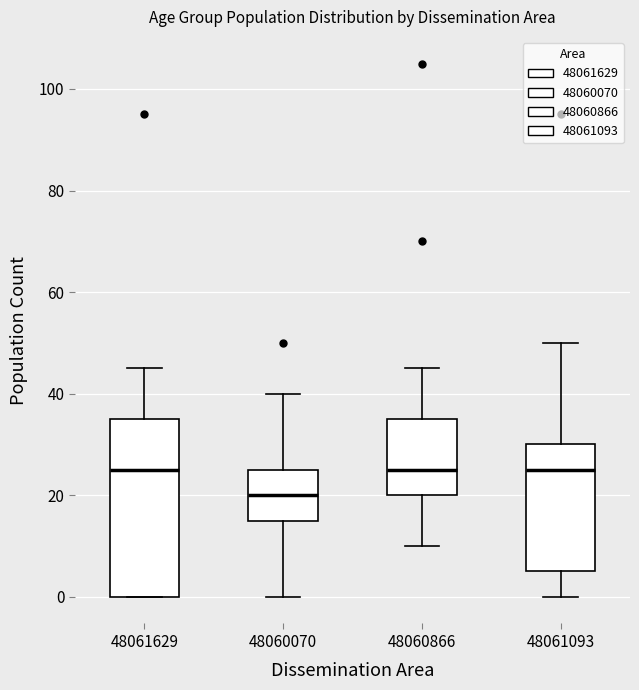

Which box is the tallest, from its lower edge to its upper edge?

48061629